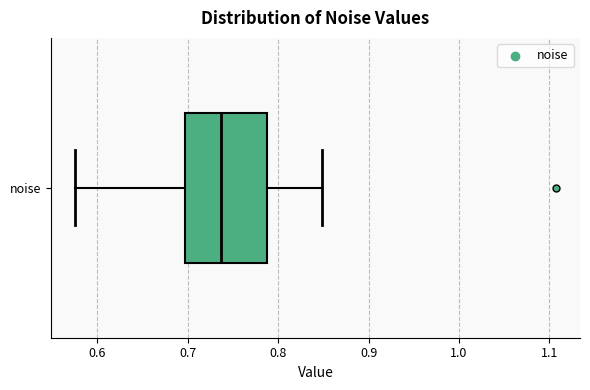

Where is the left edge of the box for noise on the x-axis? The values are not printed on the chart, so give them approximately, as read against the axis.

0.70